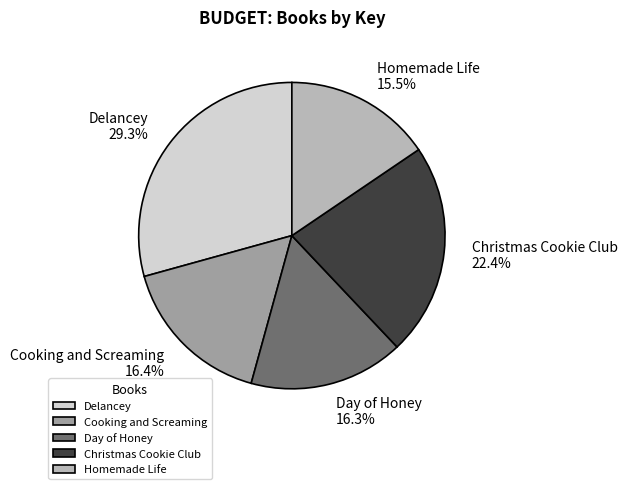

True or false: Day of Honey accounts for 16% of the total.

True